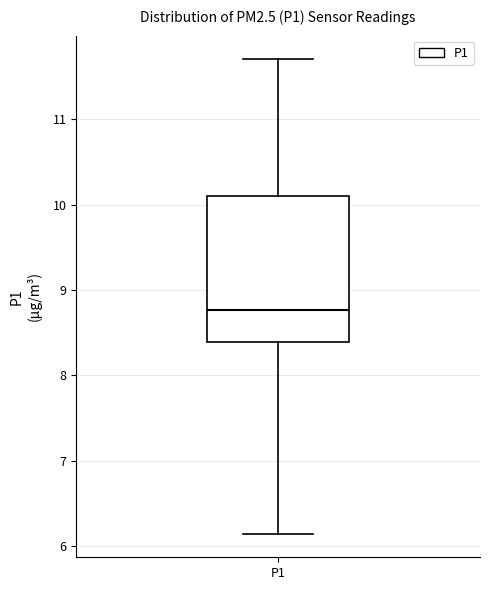

Where does the upper whisker of the box for P1 end on the y-axis? The values are not printed on the chart, so give them approximately, as read against the axis.

11.7